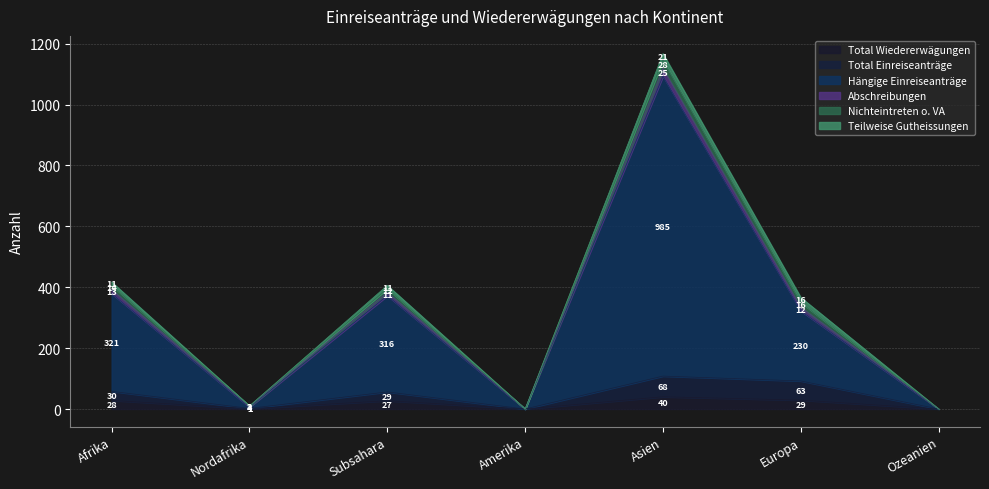

True or false: Total Wiedererwägungen has more than 2 points higher than both neighbors.

False